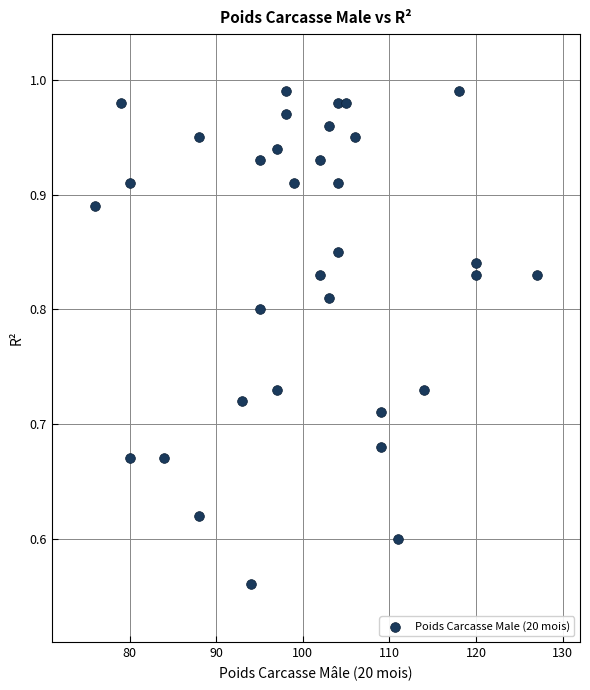

What is the range of X values (max minus min)?

51.0